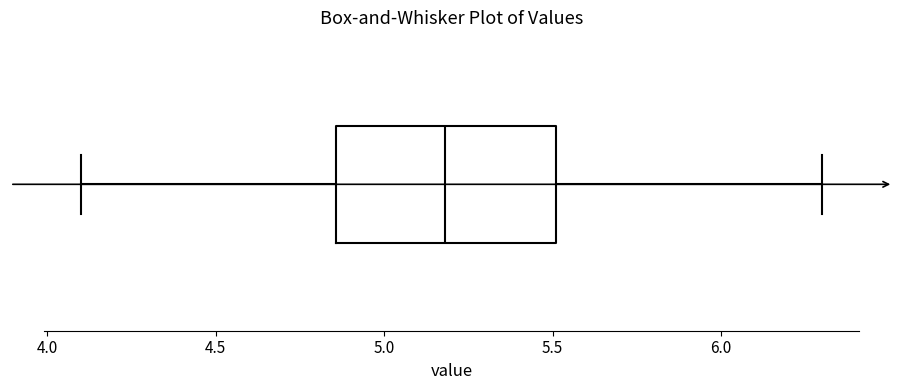

Read this box plot against the x-axis: the position of the median line, the range covered by the box, and the ends of both whiskers. The values are not printed on the chart, so give them approximately, as read against the axis.

median 5.20, box 4.85 to 5.50, whiskers 4.10 to 6.30